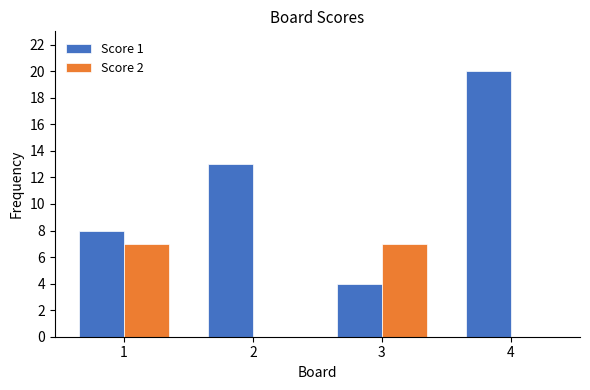

What is the sum of all Score 2 values?

14